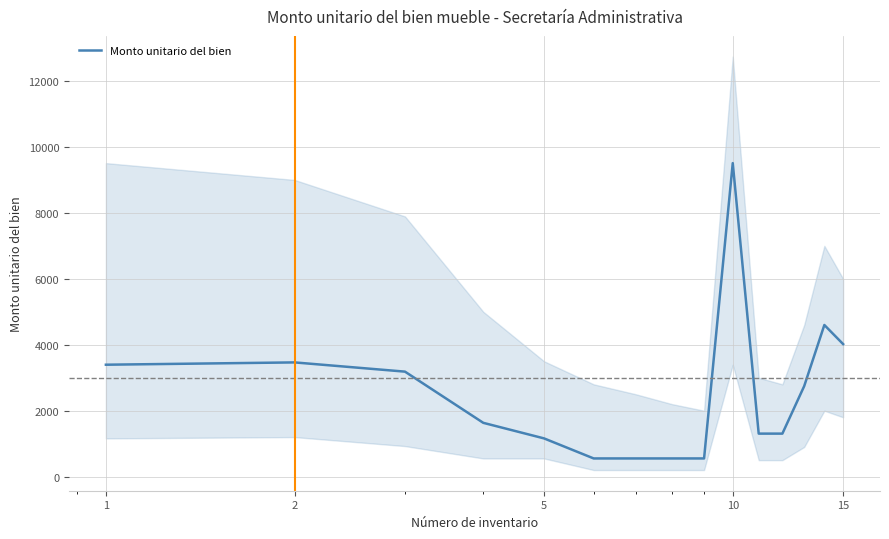

What is the lowest value of the Monto unitario del bien series?

552